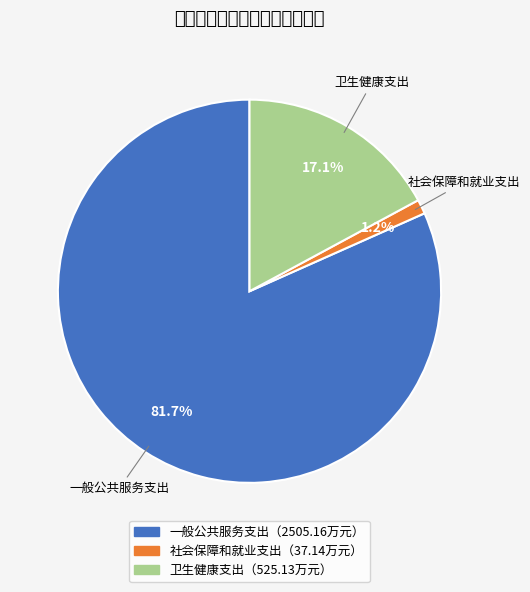

How many segments does this pie chart have?

3